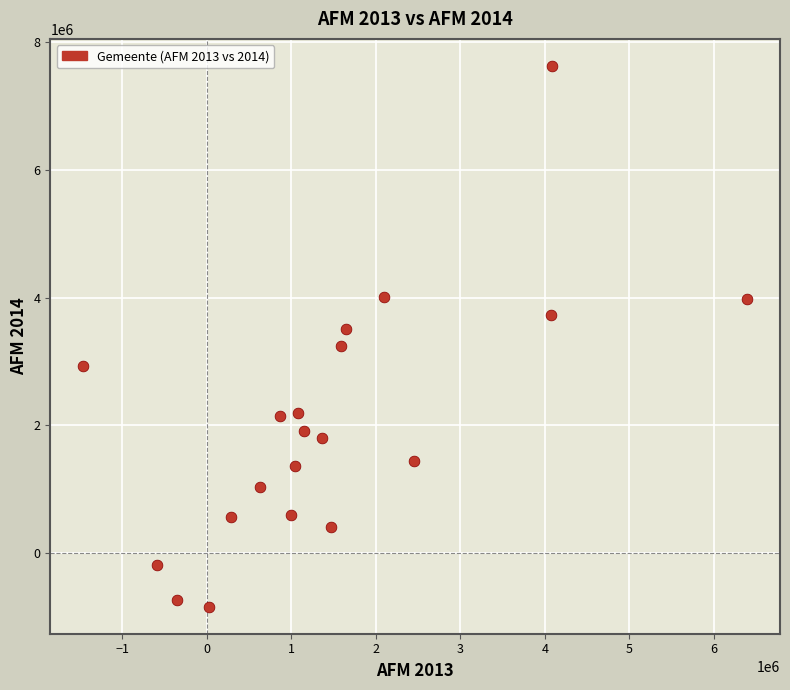

What is the range of X values (max minus min)?

7843897.9